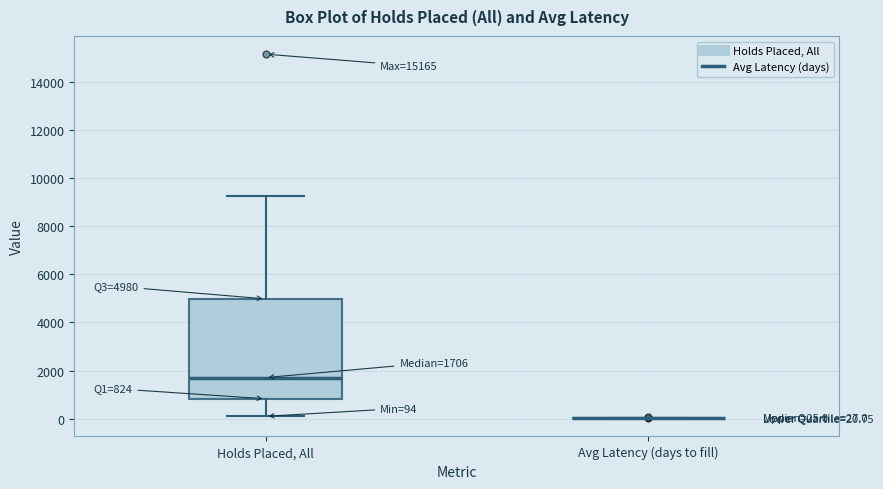

Comparing the boxes themselves (not the whiskers), which one is the tallest?

Holds Placed, All